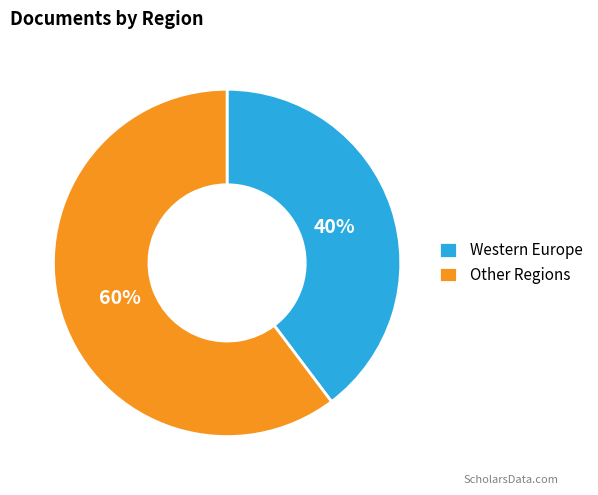

Do Other Regions and Western Europe together represent more than half of the pie?

Yes